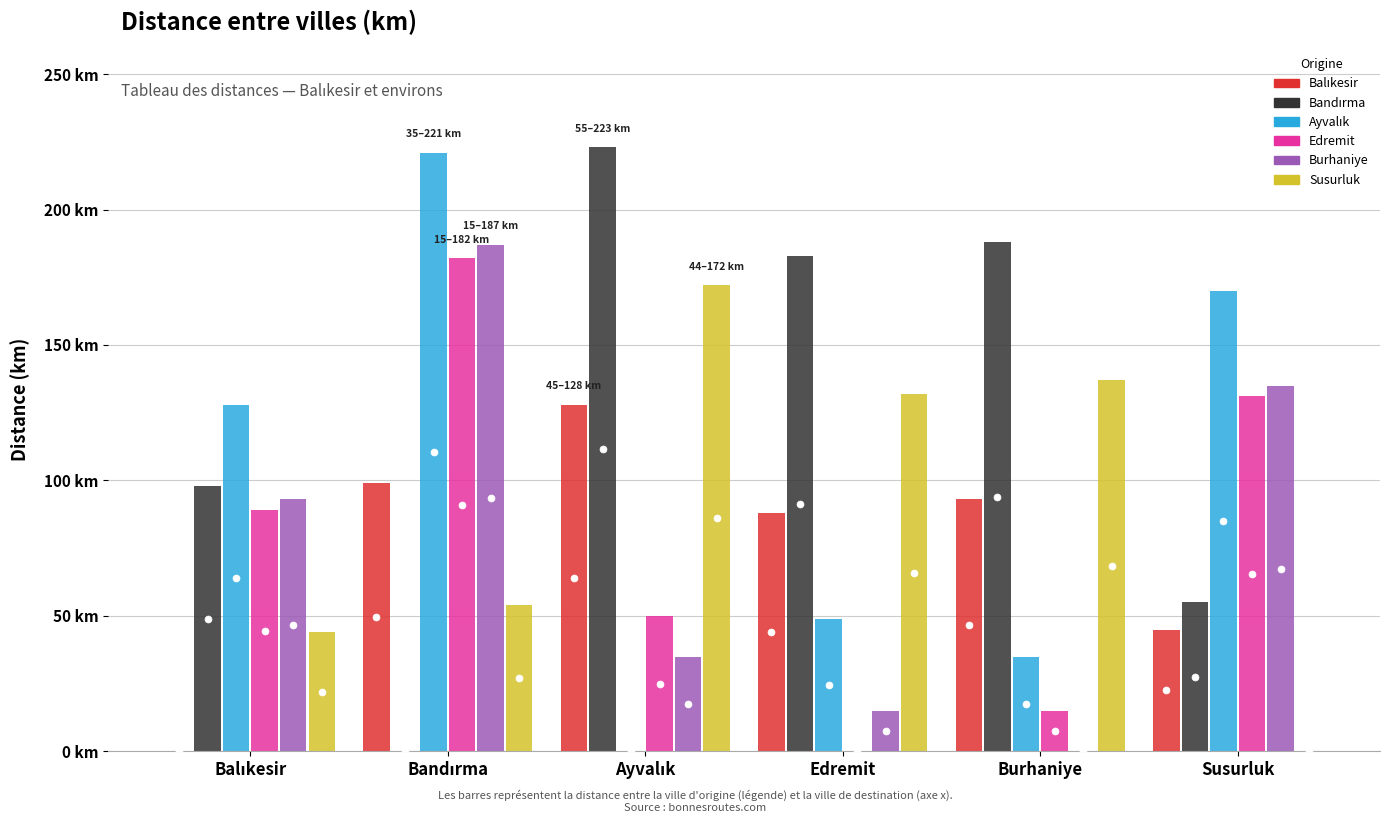

What is the greatest value displayed?

223